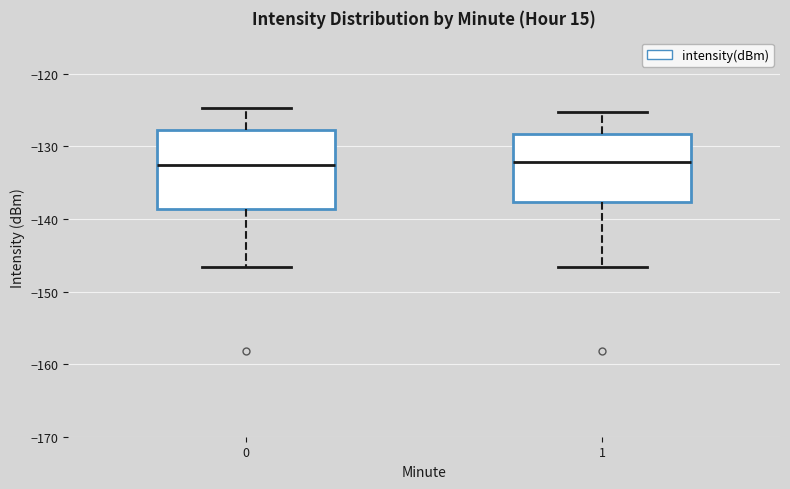

Where is the upper edge of the box at x = 1 on the y-axis? The values are not printed on the chart, so give them approximately, as read against the axis.

-128